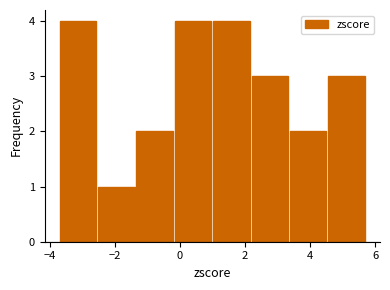

Reading left to right, list every bar in this chart as the range it spans on the x-axis followed by its height. Neither the bar edges nor the heights are printed on the chart, so give them approximately, as read against the axes.

-3.8 to -2.6: 4
-2.6 to -1.4: 1
-1.4 to -0.2: 2
-0.2 to 1.0: 4
1.0 to 2.2: 4
2.2 to 3.4: 3
3.4 to 4.6: 2
4.6 to 5.8: 3